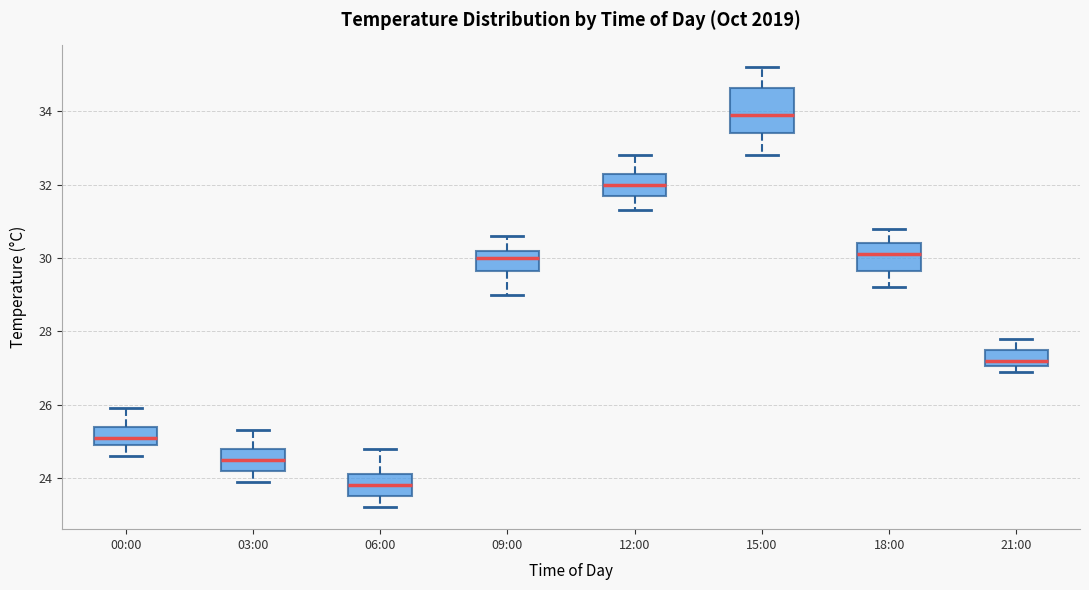

Reading left to right, transcribe this box plot: for each box, give where its median line is, the range the box spans, and where its two whiskers end, as read against the y-axis. The values are not printed on the chart, so give them approximately, as read against the axis.

00:00: median 25.2, box 25.0 to 25.4, whiskers 24.6 to 26.0
03:00: median 24.6, box 24.2 to 24.8, whiskers 24.0 to 25.4
06:00: median 23.8, box 23.6 to 24.2, whiskers 23.2 to 24.8
09:00: median 30.0, box 29.6 to 30.2, whiskers 29.0 to 30.6
12:00: median 32.0, box 31.8 to 32.4, whiskers 31.4 to 32.8
15:00: median 34.0, box 33.4 to 34.6, whiskers 32.8 to 35.2
18:00: median 30.2, box 29.6 to 30.4, whiskers 29.2 to 30.8
21:00: median 27.2, box 27.0 to 27.6, whiskers 27.0 (just below the box's lower edge) to 27.8